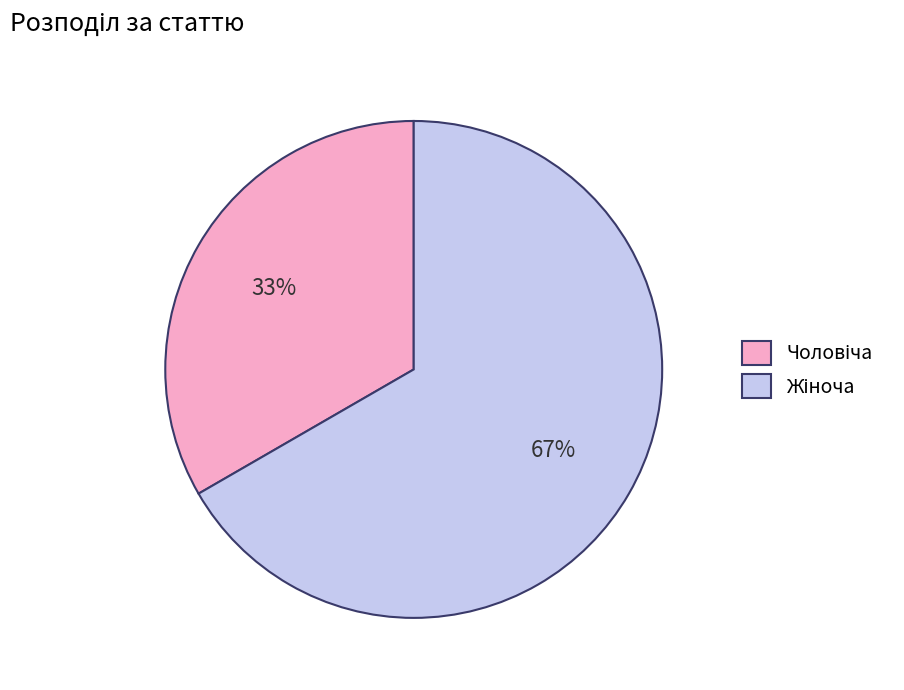

Count the number of slices in the pie.

2